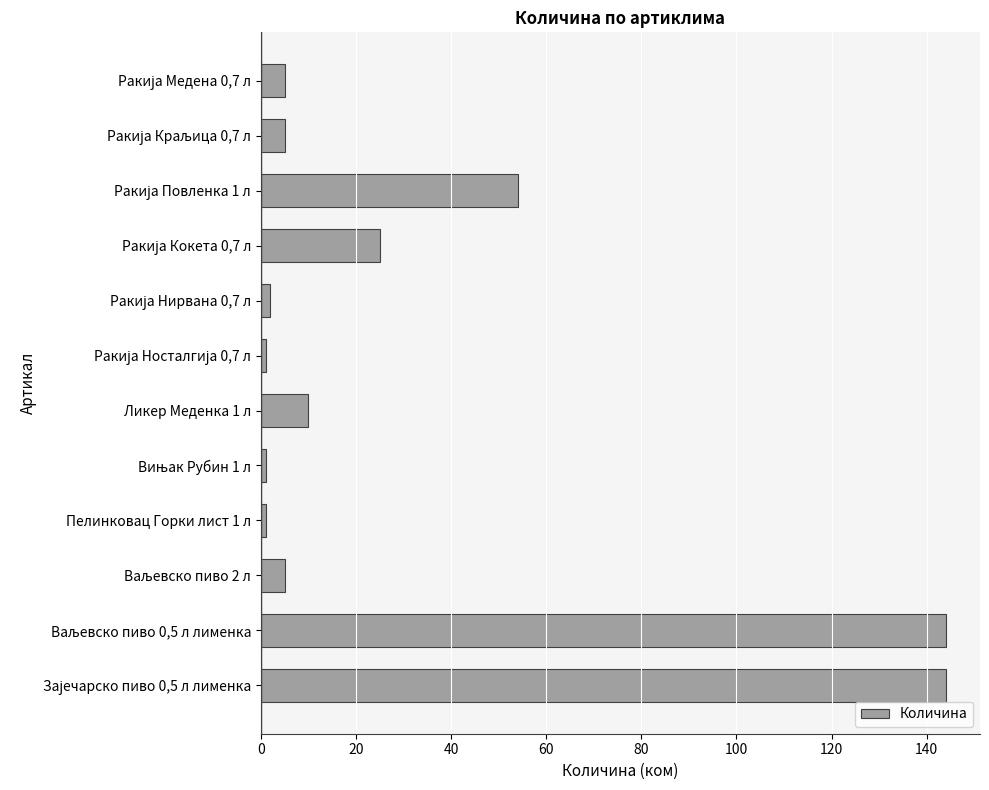

How many distinct data groups are displayed?

1